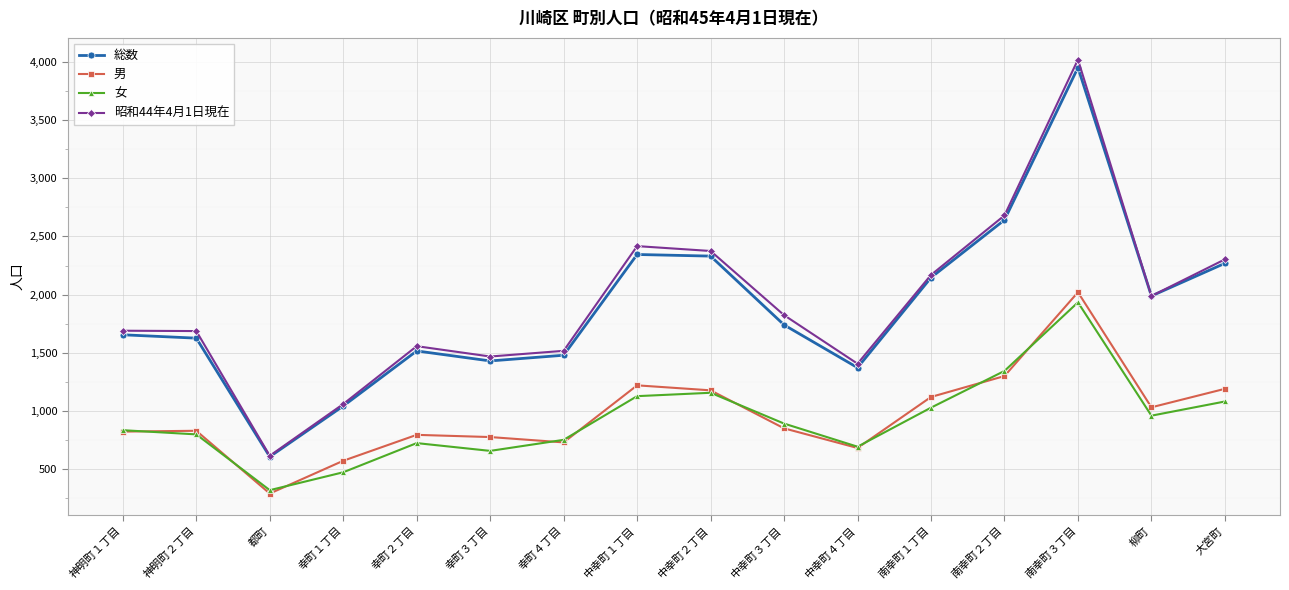

In 男, how many points are lower than both neighbors (excluding endpoints)?

4